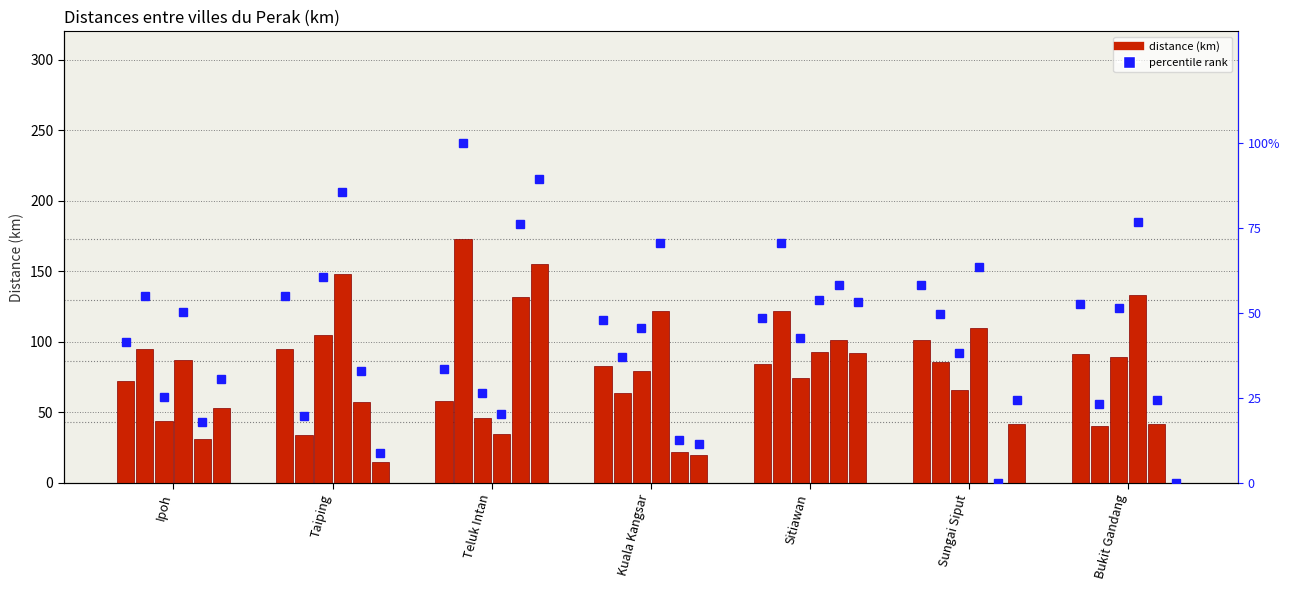

At which category is the sum across all series the highest?

Teluk Intan